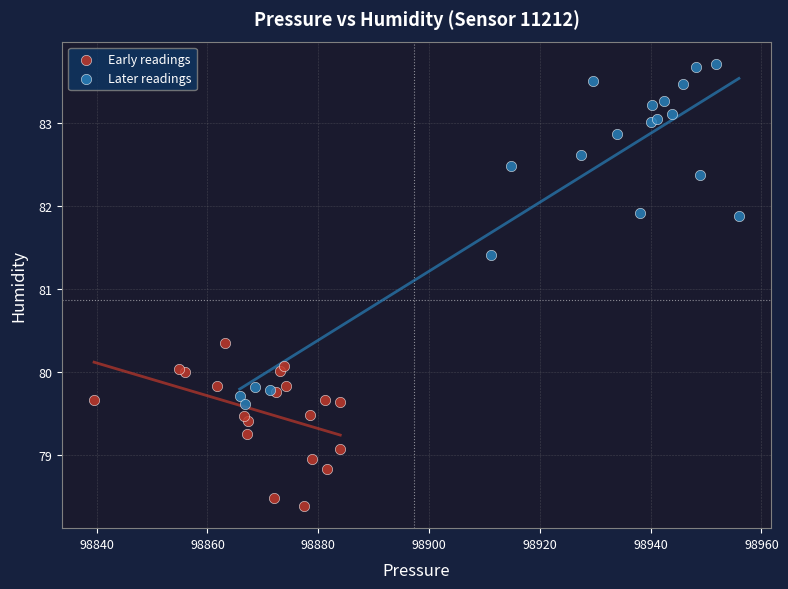

Which series reaches the minimum Y coordinate?

Early readings